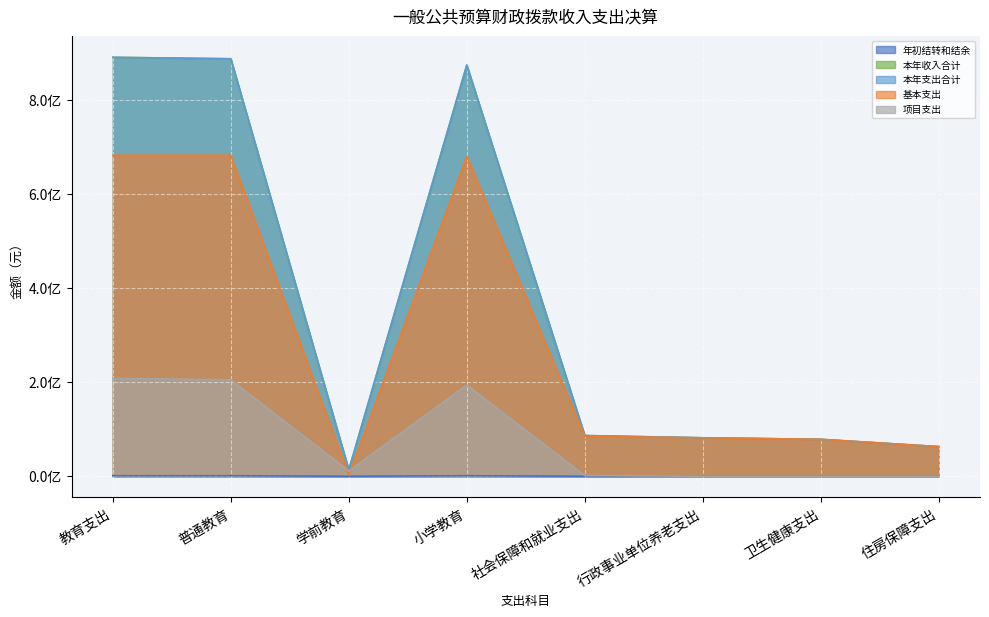

Which series changed the most between 普通教育 and 学前教育?

本年收入合计